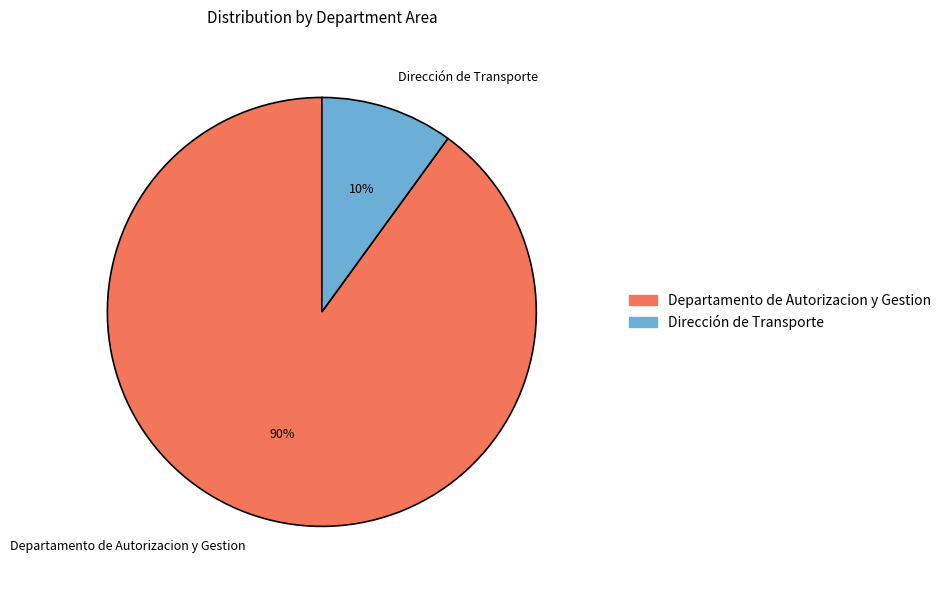

Which category has the biggest portion of the pie?

Departamento de Autorizacion y Gestion